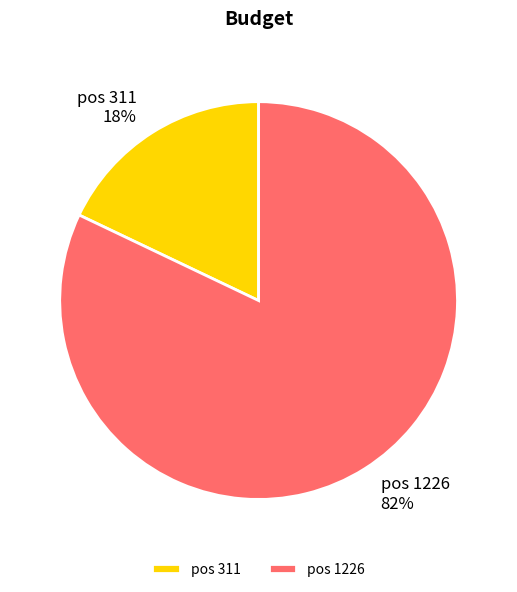

Do pos 311 and pos 1226 together represent more than half of the pie?

Yes